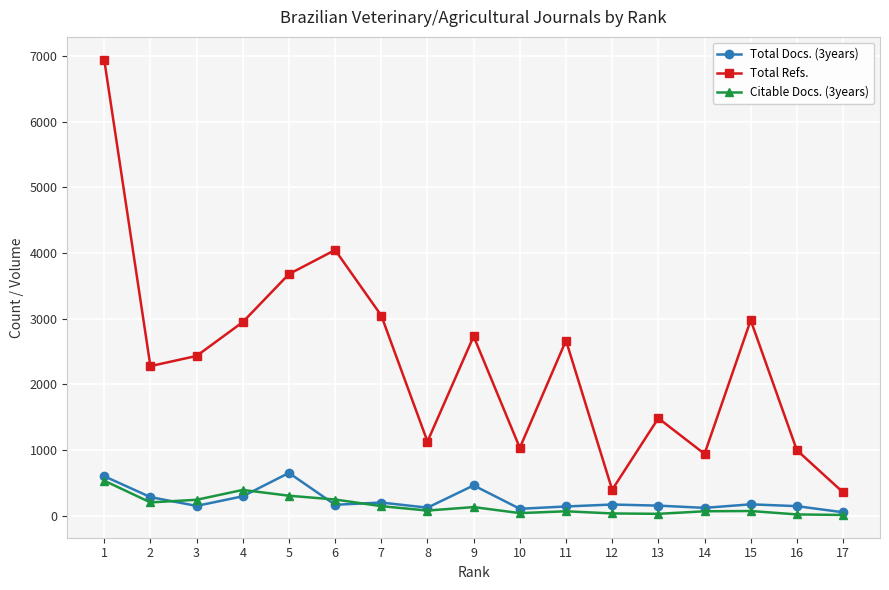

Which series changed the most between 3 and 5?

Total Refs.